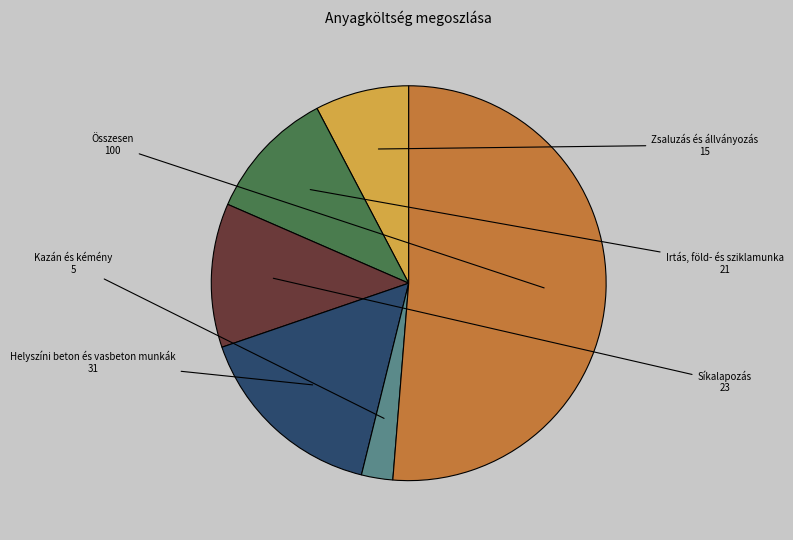

What is the largest slice in the pie chart?

Összesen